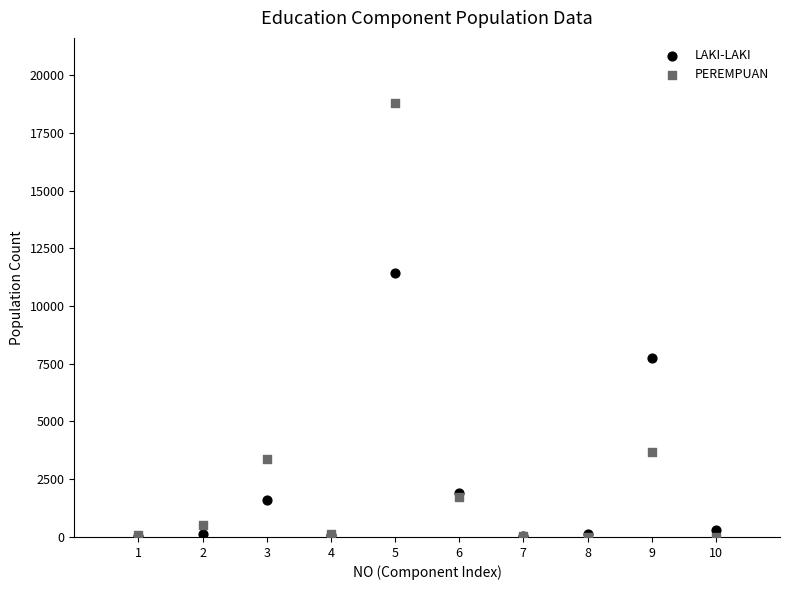

Across all series, what Y value is closest to 9395?

7744